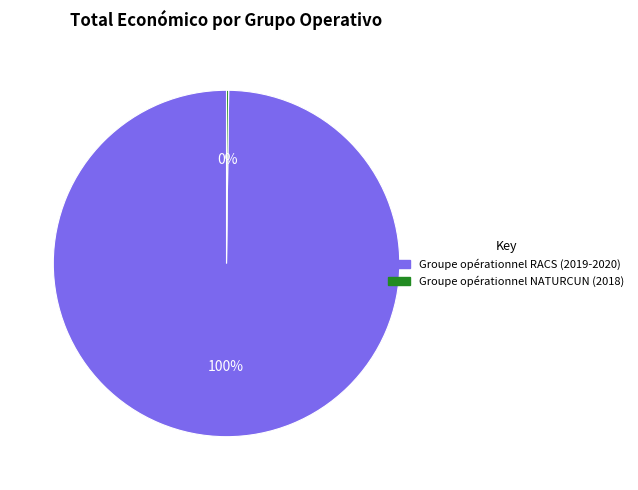

Which slice is the largest?

Groupe opérationnel RACS (2019-2020)